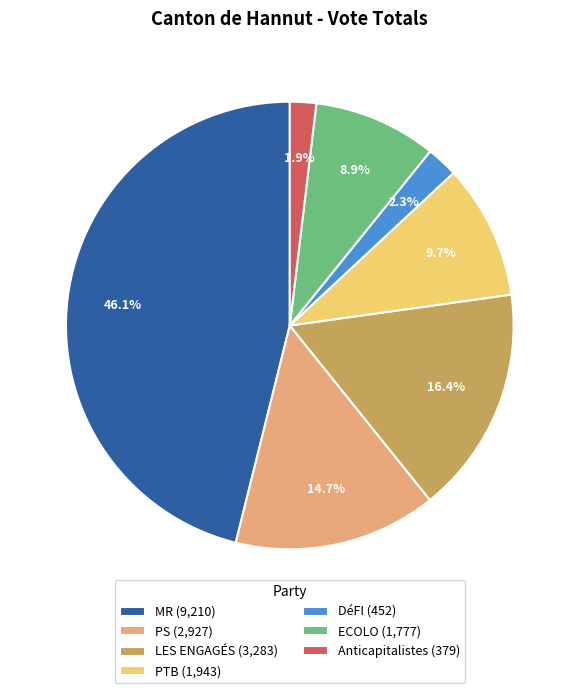

To the nearest percent, what is the average slice percentage?

14%